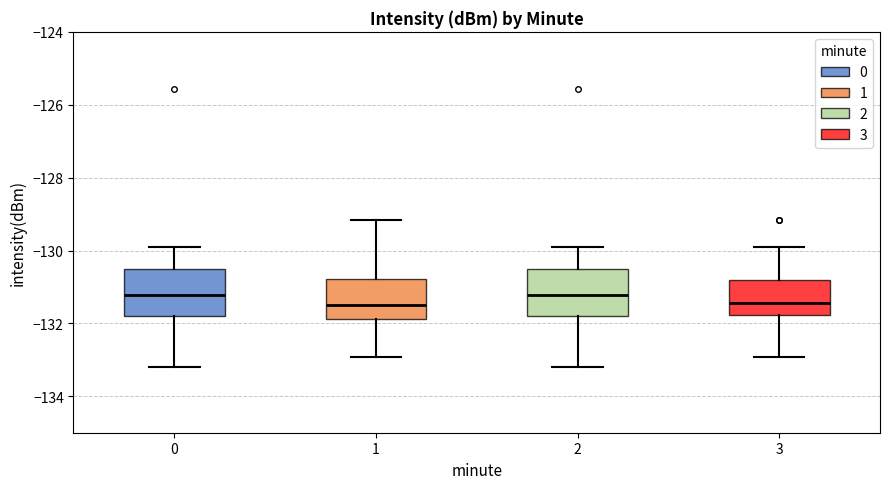

Reading left to right, transcribe this box plot: for each box, give where its median line is, the range the box spans, and where its two whiskers end, as read against the y-axis. The values are not printed on the chart, so give them approximately, as read against the axis.

0: median -131.2, box -131.8 to -130.6, whiskers -133.2 to -130.0
1: median -131.4, box -131.8 to -130.8, whiskers -133.0 to -129.2
2: median -131.2, box -131.8 to -130.6, whiskers -133.2 to -130.0
3: median -131.4, box -131.8 to -130.8, whiskers -133.0 to -130.0